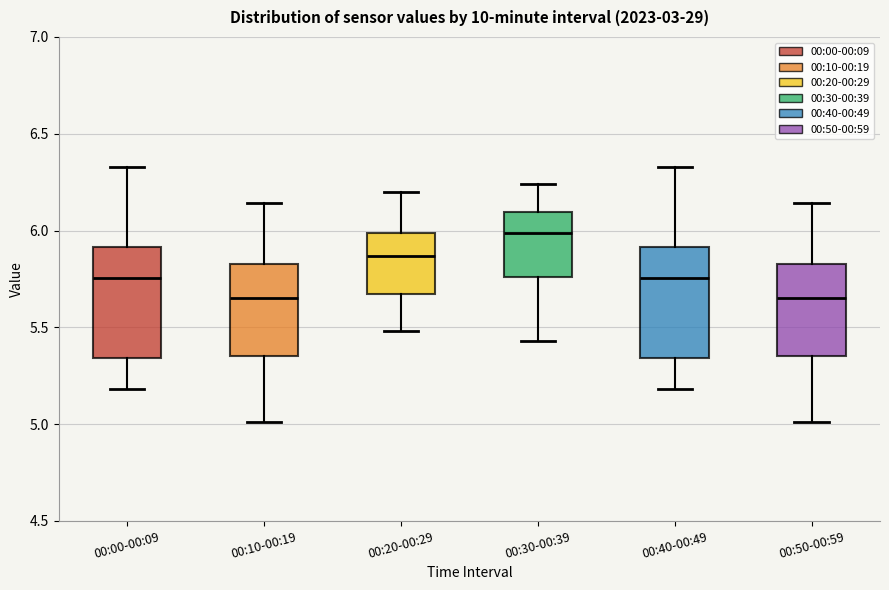

Where does the upper whisker of the box for 00:20-00:29 end on the y-axis? The values are not printed on the chart, so give them approximately, as read against the axis.

6.20